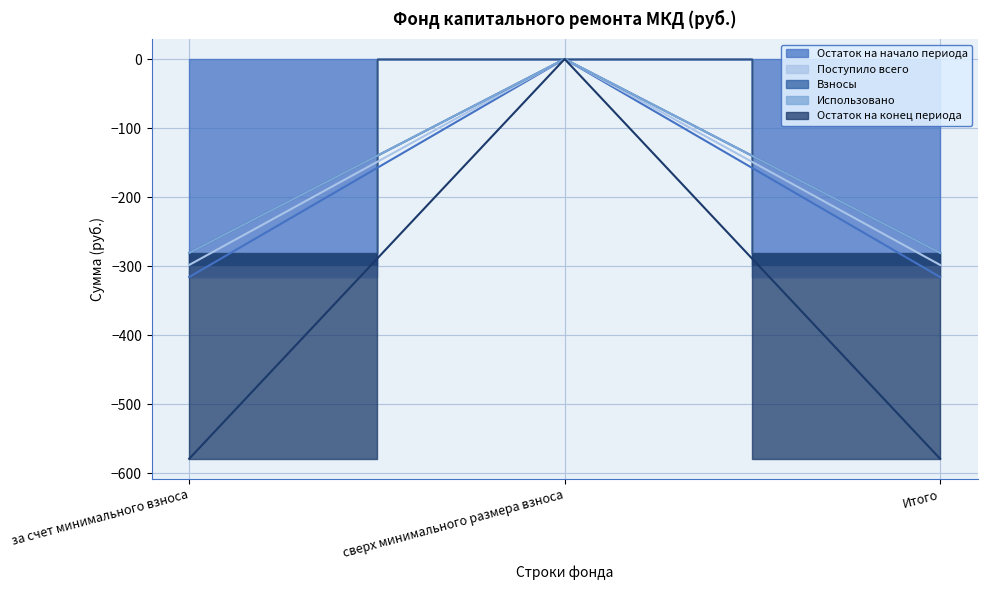

At which category does the chart reach its peak across all series?

сверх минимального размера взноса